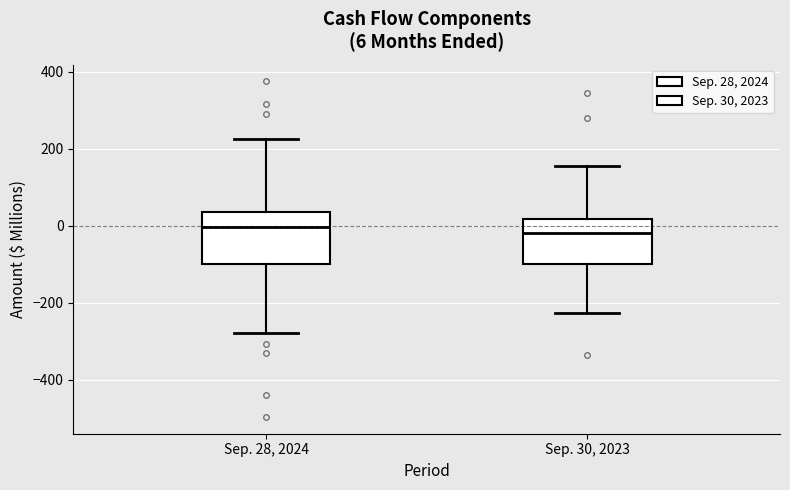

Comparing the boxes themselves (not the whiskers), which one is the tallest?

Sep. 28, 2024